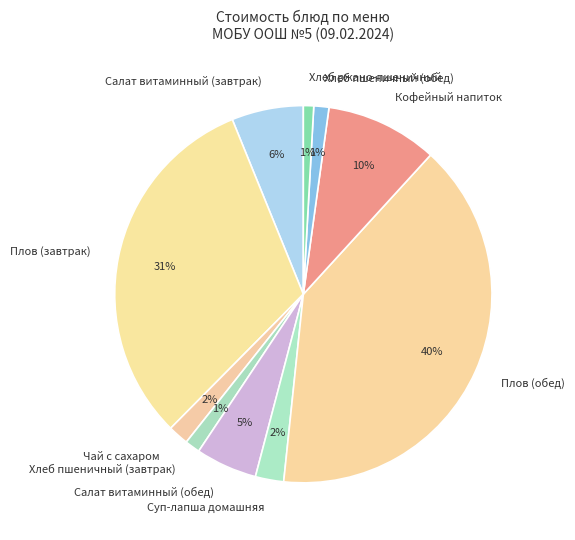

To the nearest percent, what is the difference between the Хлеб пшеничный (обед) and Плов (завтрак) slice percentages?

30%